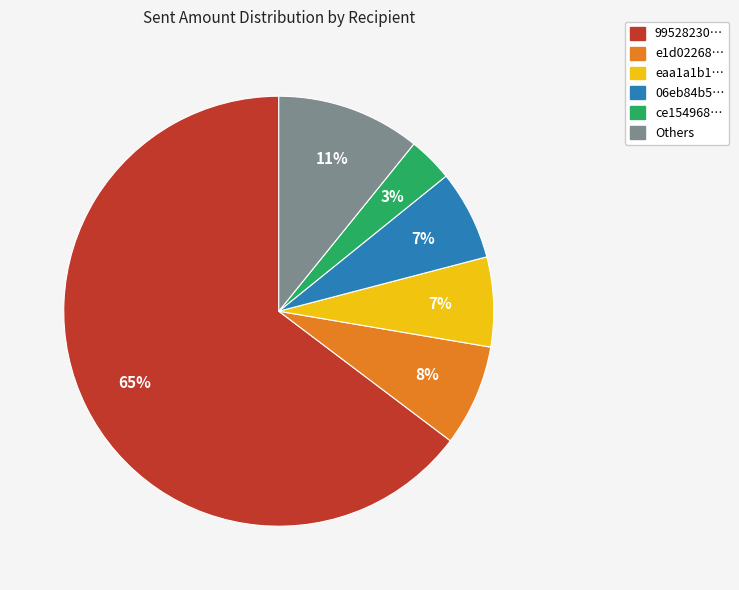

Count the number of slices in the pie.

6